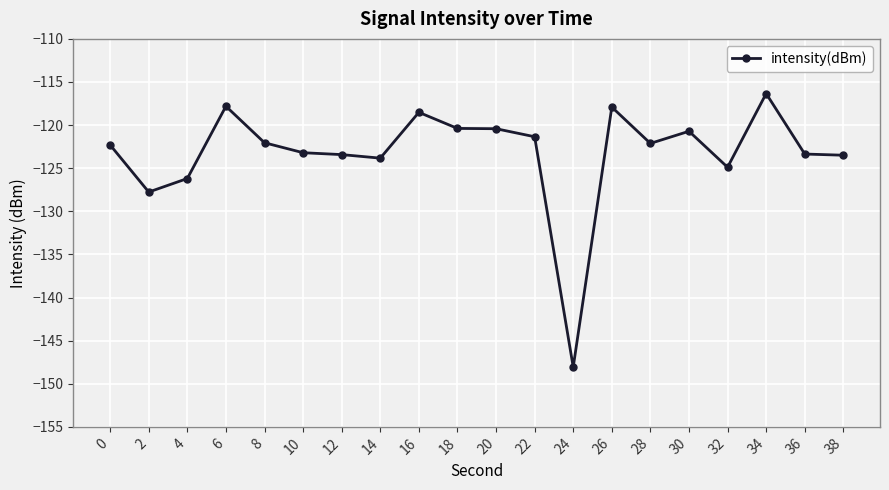

What is the value of the 11th point from the left?

-120.4